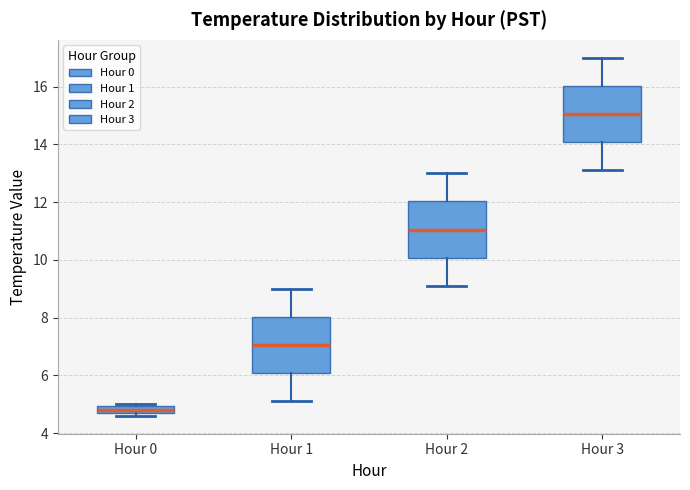

Where is the upper edge of the box for Hour 3 on the y-axis? The values are not printed on the chart, so give them approximately, as read against the axis.

16.0